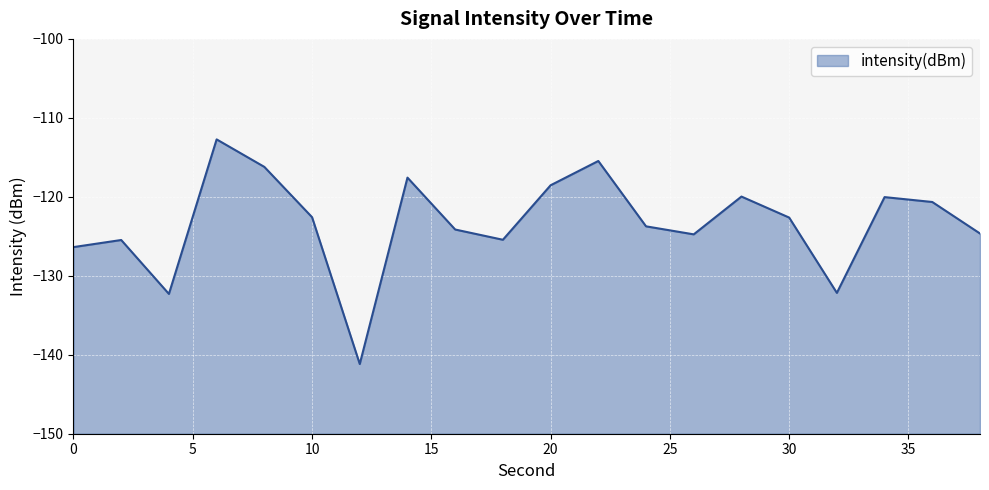

Reading left to right, extract all data points from this chart.

0=-126.4	2=-125.5	4=-132.3	6=-112.7	8=-116.2	10=-122.6	12=-141.2	14=-117.6	16=-124.1	18=-125.4	20=-118.5	22=-115.5	24=-123.7	26=-124.8	28=-120.0	30=-122.6	32=-132.2	34=-120.0	36=-120.7	38=-124.6